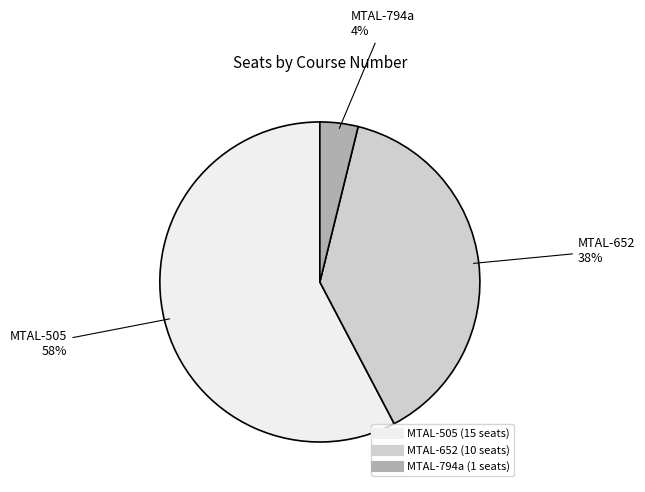

Approximately how many times larger is the value at MTAL-505 compared to MTAL-652?

1.5